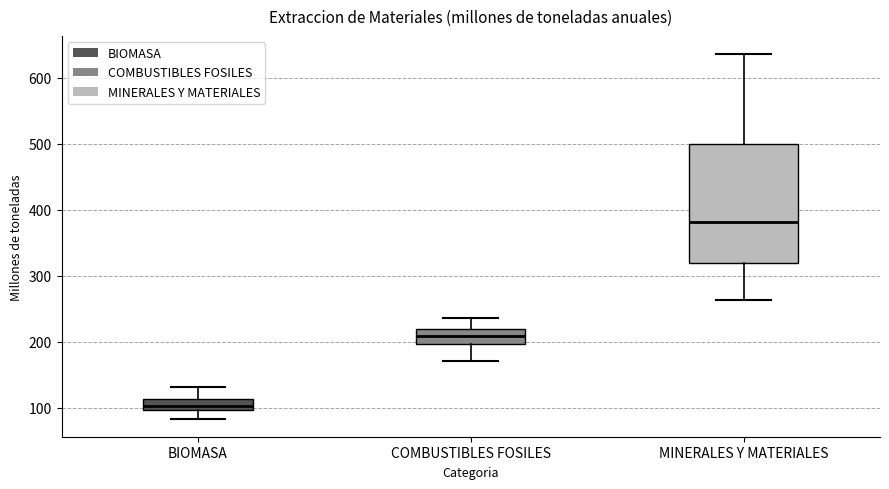

Which box is the tallest, from its lower edge to its upper edge?

MINERALES Y MATERIALES